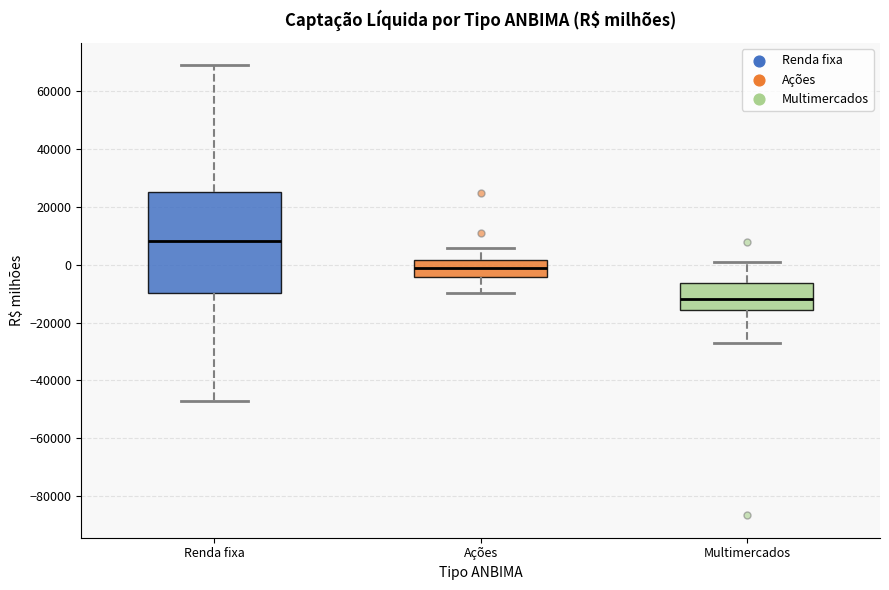

Reading left to right, transcribe this box plot: for each box, give where its median line is, the range the box spans, and where its two whiskers end, as read against the y-axis. The values are not printed on the chart, so give them approximately, as read against the axis.

Renda fixa: median 8000, box -10000 to 26000, whiskers -48000 to 68000
Ações: median -2000, box -4000 to 2000, whiskers -10000 to 6000
Multimercados: median -12000, box -16000 to -6000, whiskers -28000 to 2000